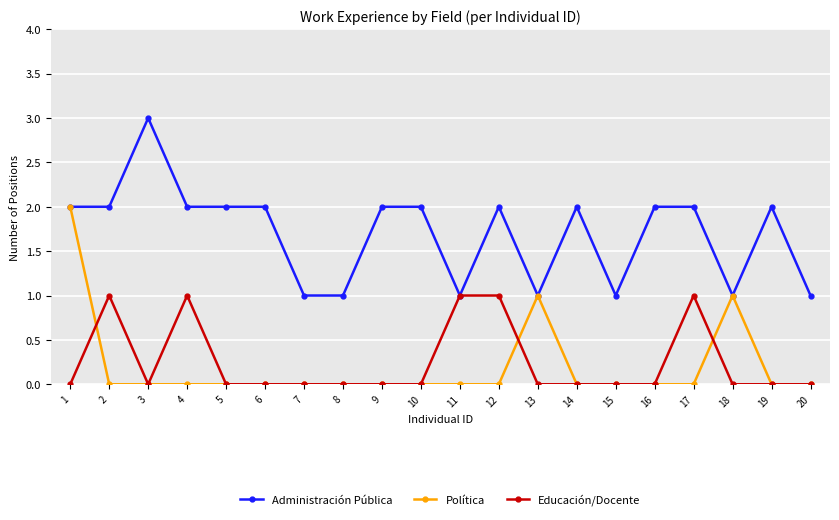

Rank the series by their maximum value, from highest to lowest.

Administración Pública, Política, Educación/Docente